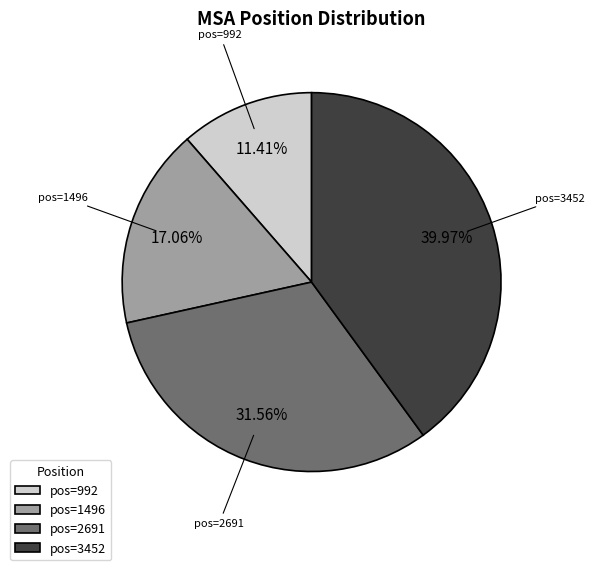

Which slice is the largest?

pos=3452